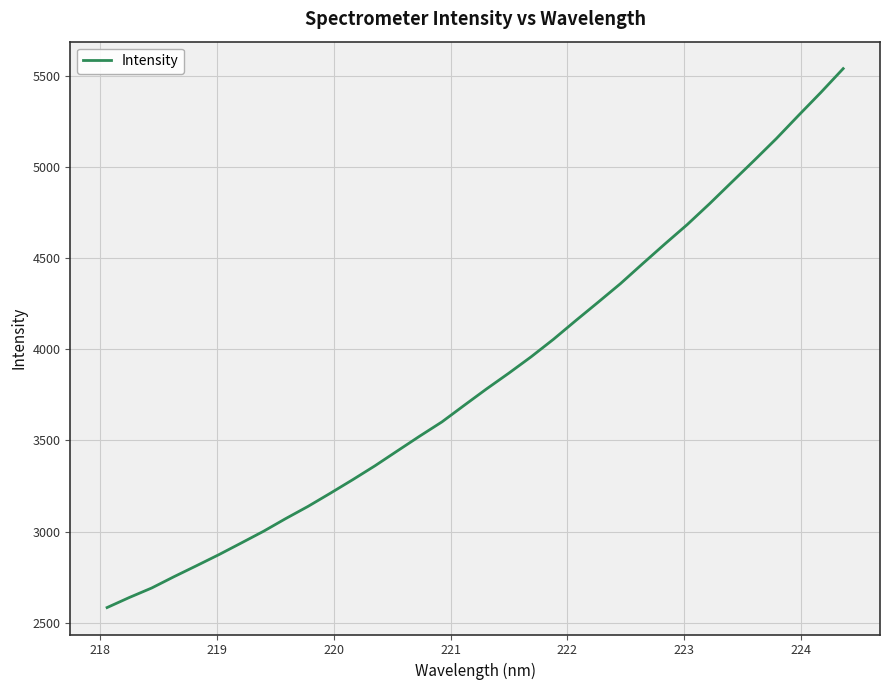

How many categories are shown in the chart?

34